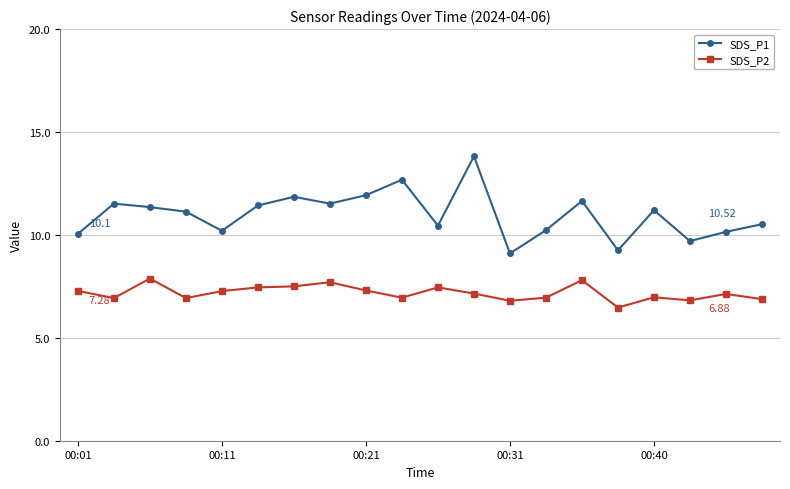

Which series has the widest spread of values?

SDS_P1